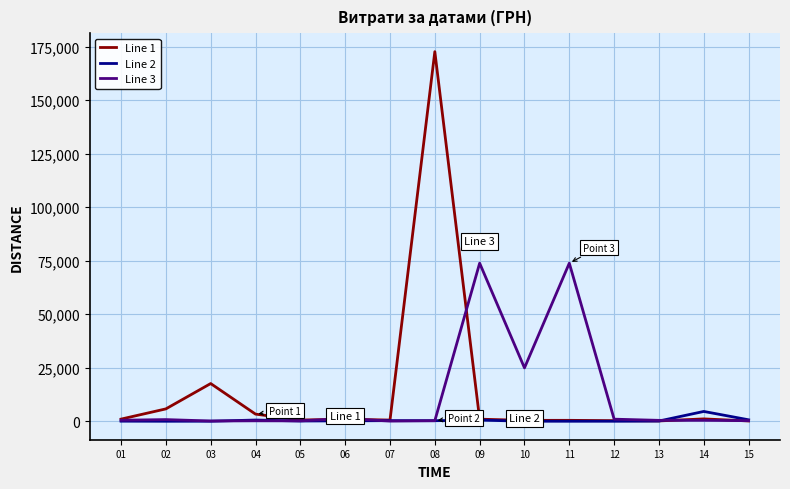

What is the maximum value shown in the chart?

172695.9